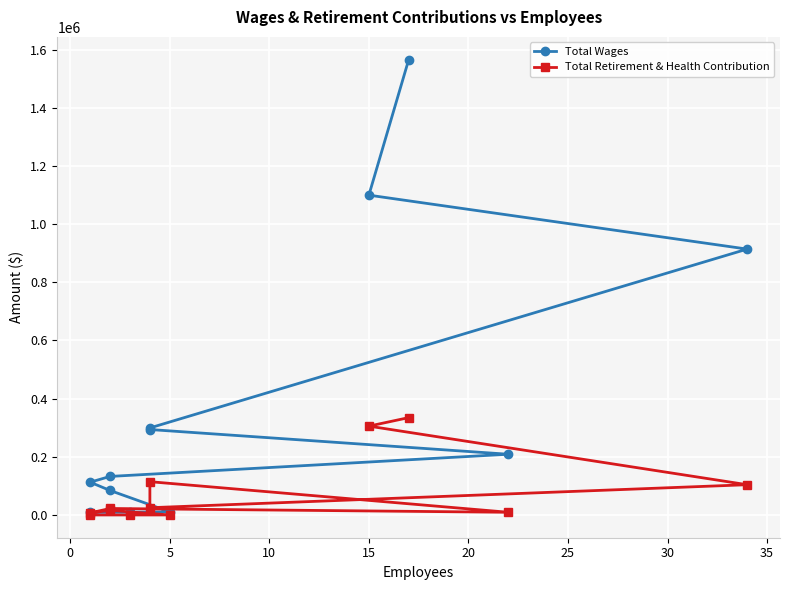

What is the value of the Total Wages point at the 7th from the left?

132479